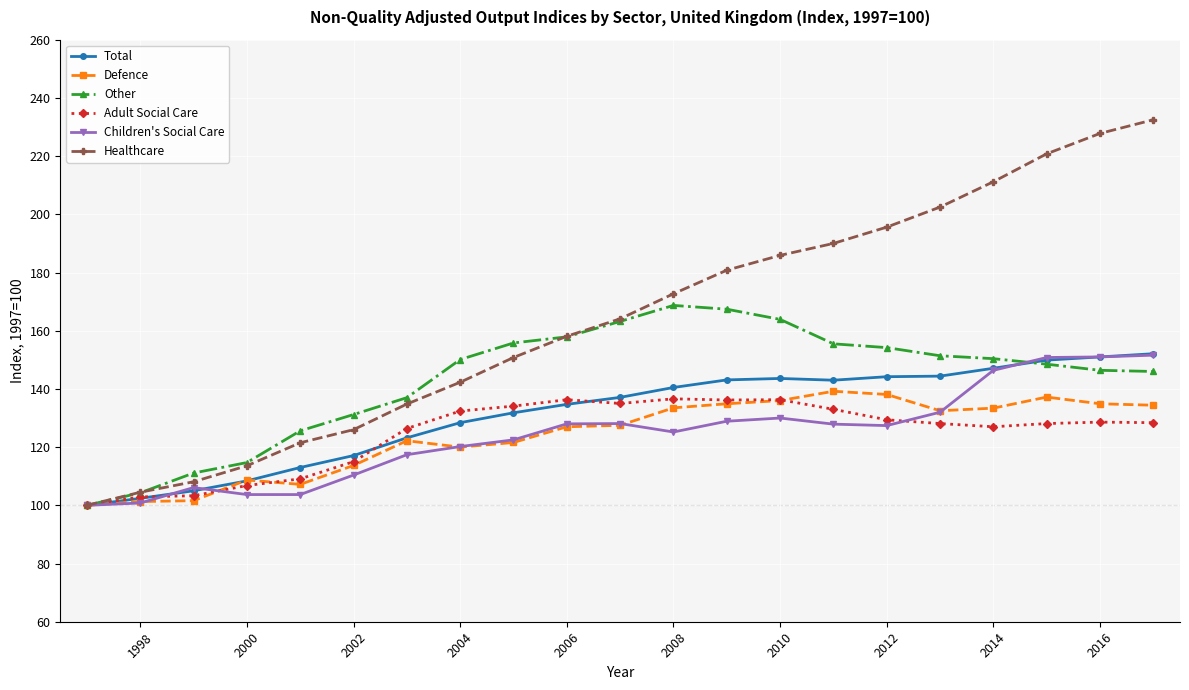

What is the value of the Adult Social Care point at the 2nd from the left?

102.9